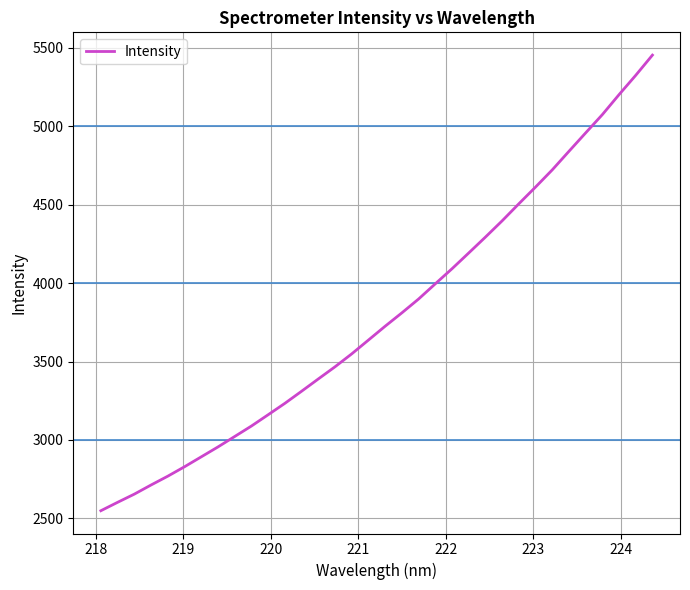

What is the minimum value shown in the chart?

2548.3